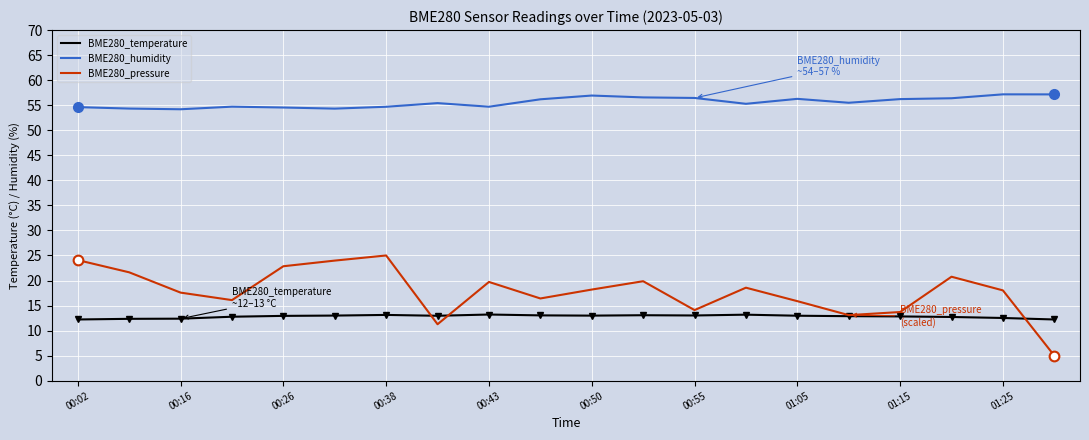

True or false: BME280_pressure and BME280_humidity intersect in this chart.

False